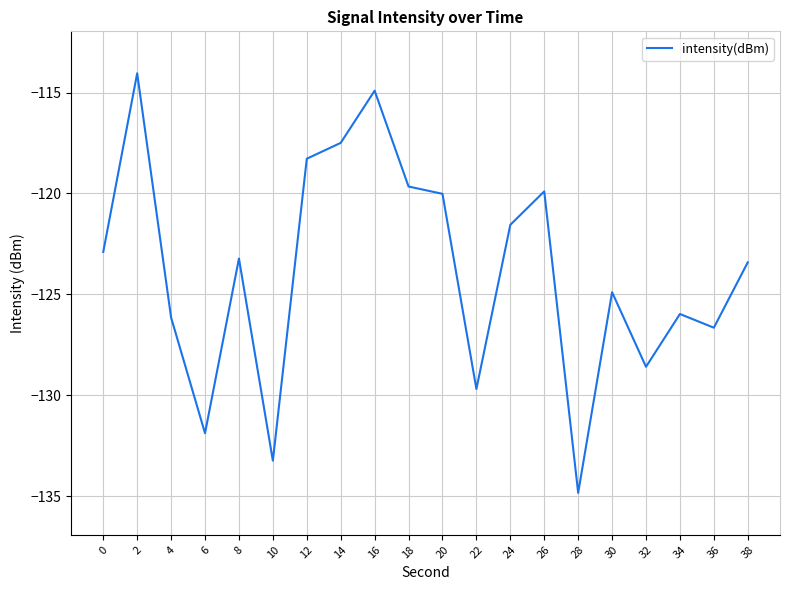

Where is the first local maximum?

2